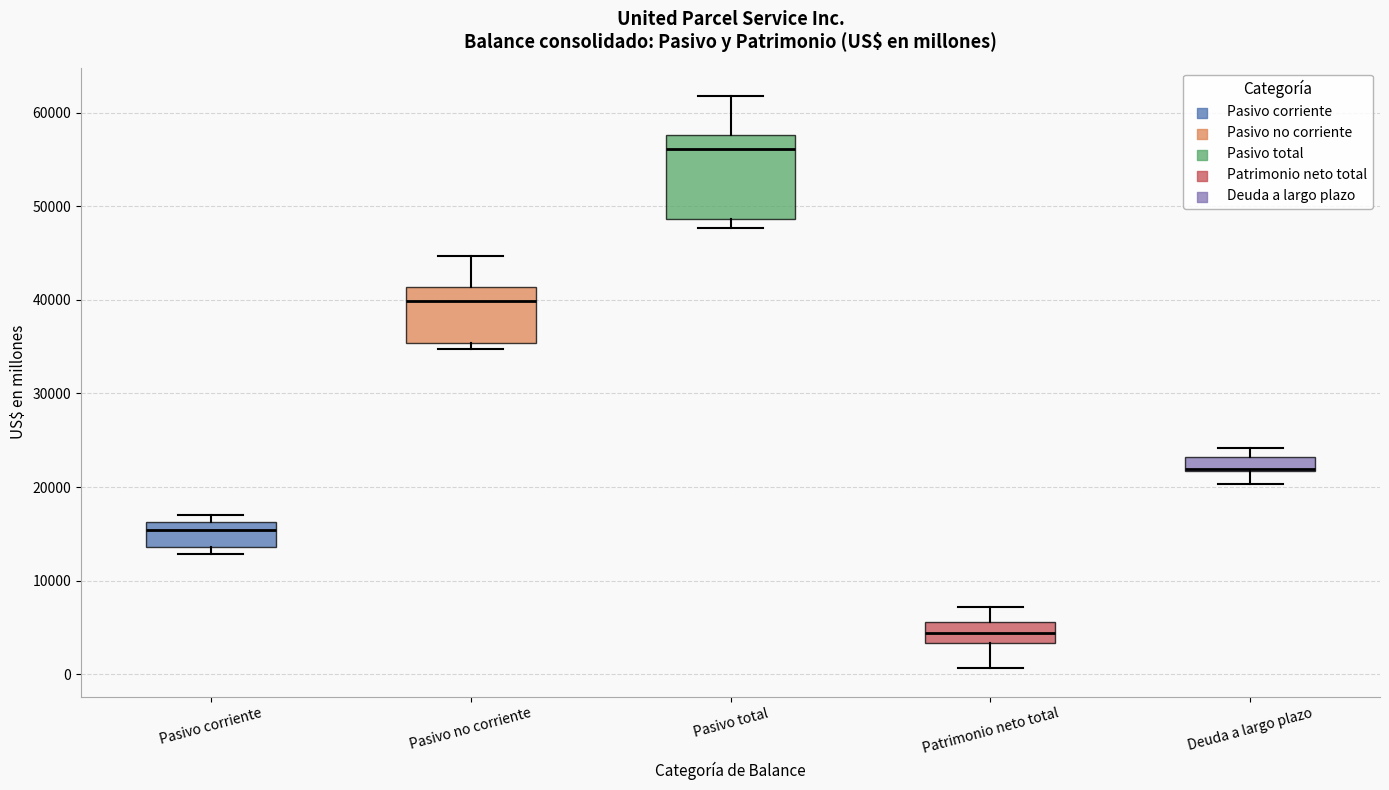

Which box is the tallest, from its lower edge to its upper edge?

Pasivo total